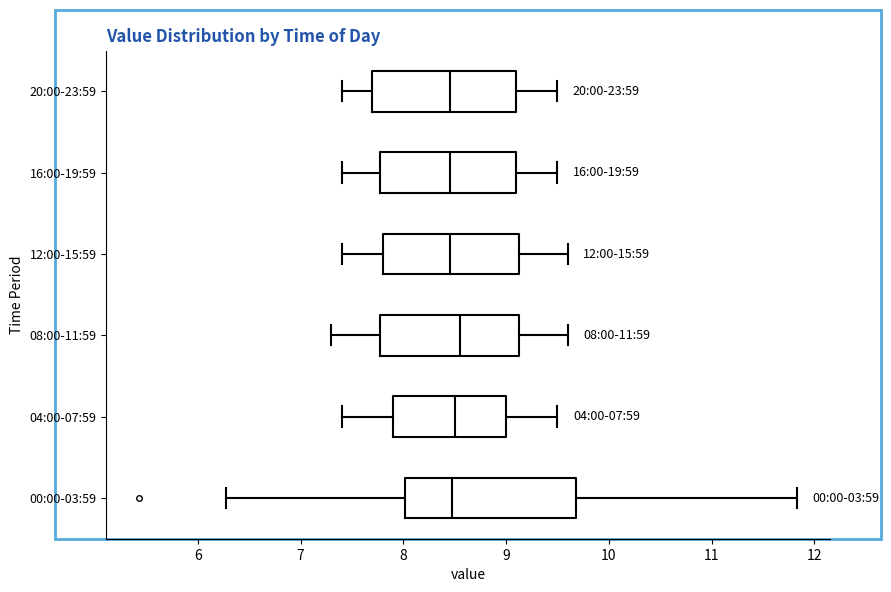

Comparing the boxes themselves (not the whiskers), which one is the widest?

00:00-03:59